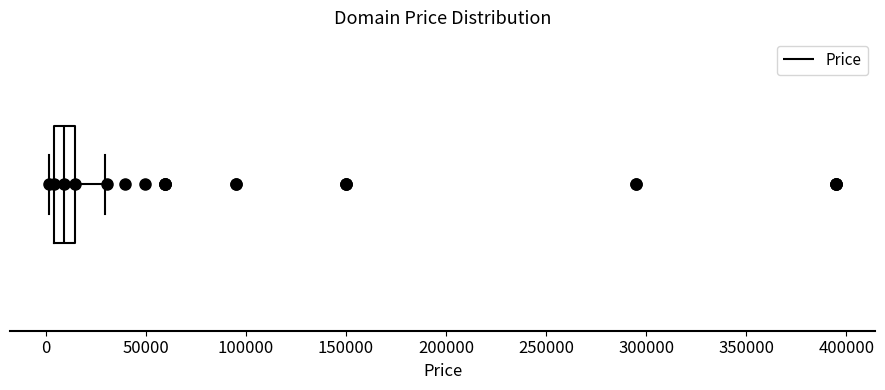

Read this box plot against the x-axis: the position of the median line, the range covered by the box, and the ends of both whiskers. The values are not printed on the chart, so give them approximately, as read against the axis.

median 10000, box 5000 to 15000, whiskers 0 to 30000